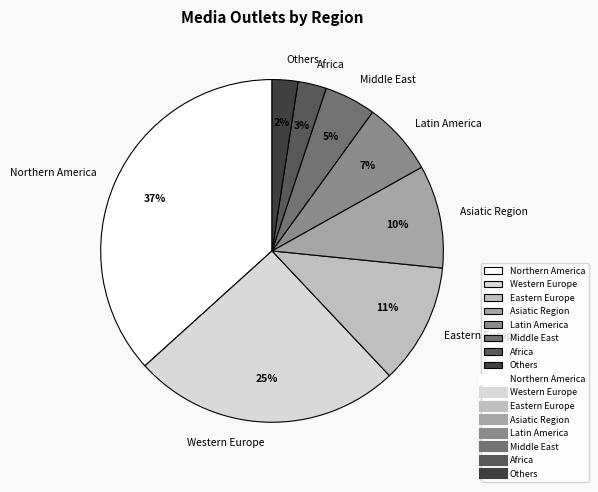

Is the sum of Eastern Europe and Middle East greater than half?

No